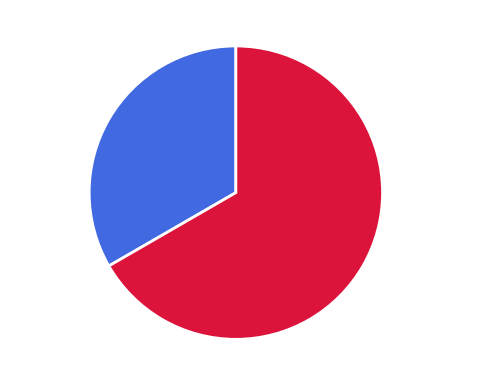

What is the smallest slice in the pie chart?

Строковий